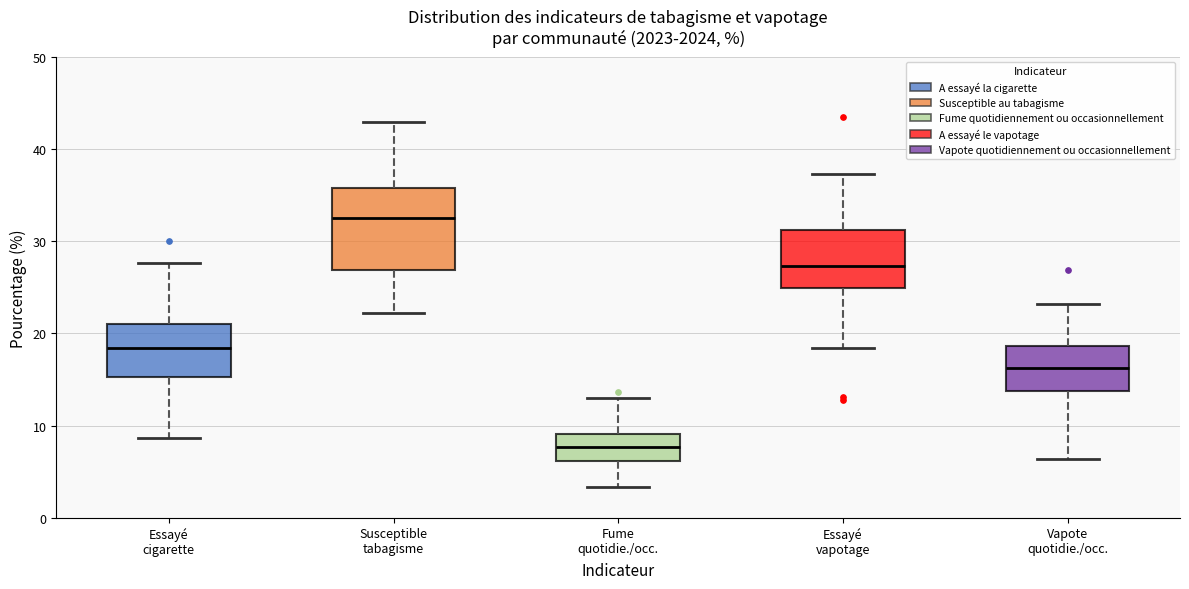

Comparing the boxes themselves (not the whiskers), which one is the tallest?

Susceptible tabagisme